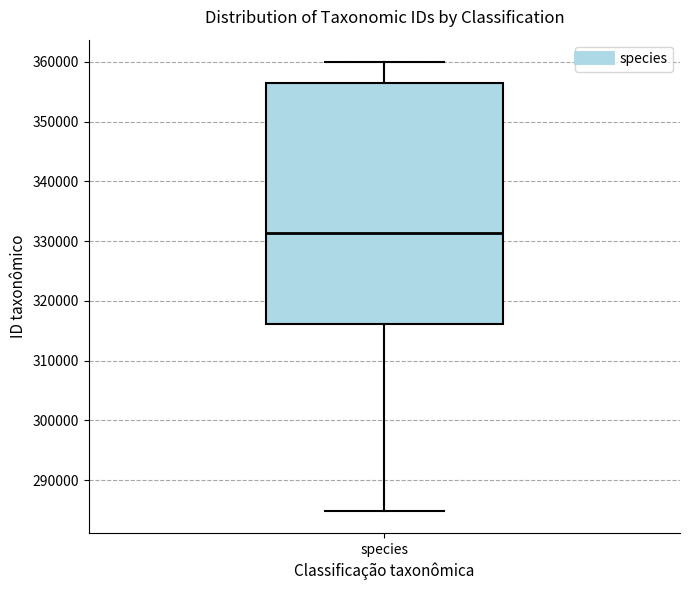

Read this box plot against the y-axis: the position of the median line, the range covered by the box, and the ends of both whiskers. The values are not printed on the chart, so give them approximately, as read against the axis.

median 331000, box 316000 to 356000, whiskers 285000 to 360000